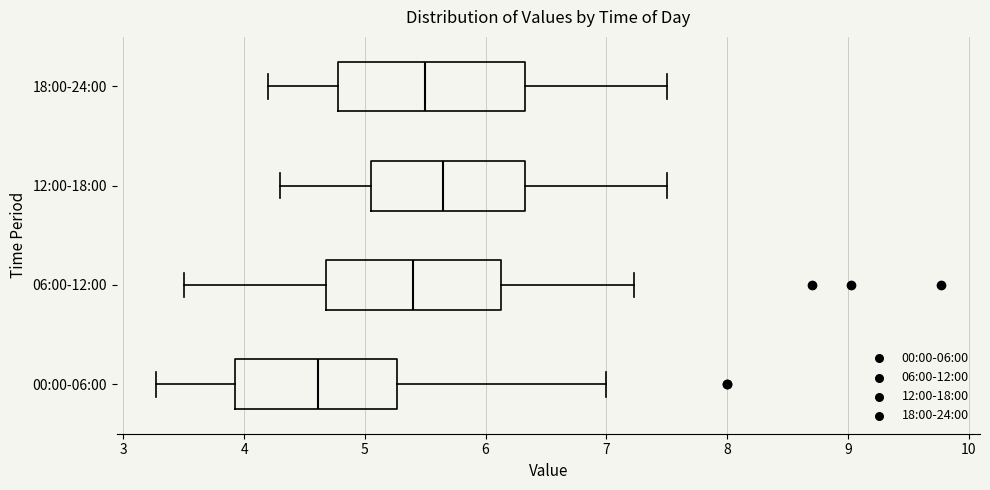

Reading bottom to top, read every box against the x-axis: the position of its median line, the range the box covers, and the ends of its whiskers. The values are not printed on the chart, so give them approximately, as read against the axis.

00:00-06:00: median 4.6, box 3.9 to 5.3, whiskers 3.3 to 7.0
06:00-12:00: median 5.4, box 4.7 to 6.1, whiskers 3.5 to 7.2
12:00-18:00: median 5.7, box 5.1 to 6.3, whiskers 4.3 to 7.5
18:00-24:00: median 5.5, box 4.8 to 6.3, whiskers 4.2 to 7.5